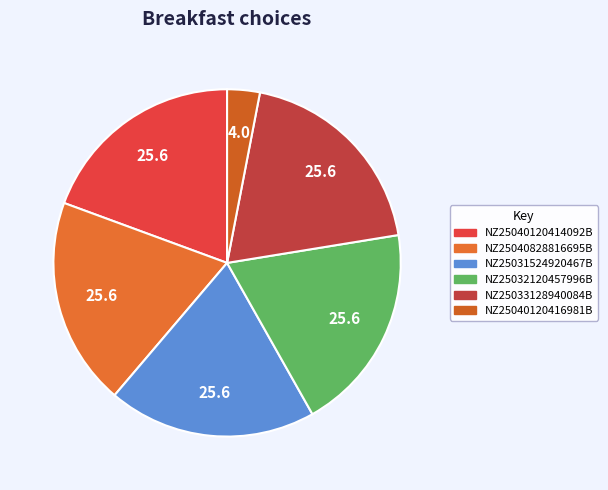

Combined, what portion of the pie is NZ25032120457996B and NZ25040828816695B?

38.8%